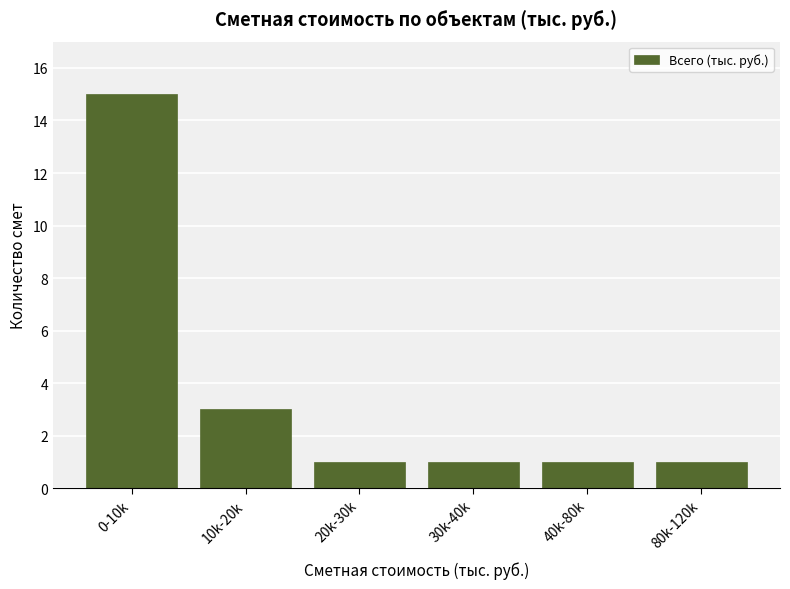

Reading left to right, list all the values displayed in this chart.

0-10k=15	10k-20k=3	20k-30k=1	30k-40k=1	40k-80k=1	80k-120k=1